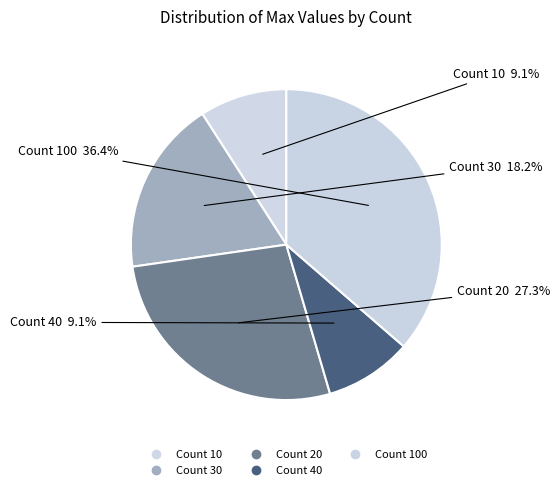

What is the largest slice in the pie chart?

100